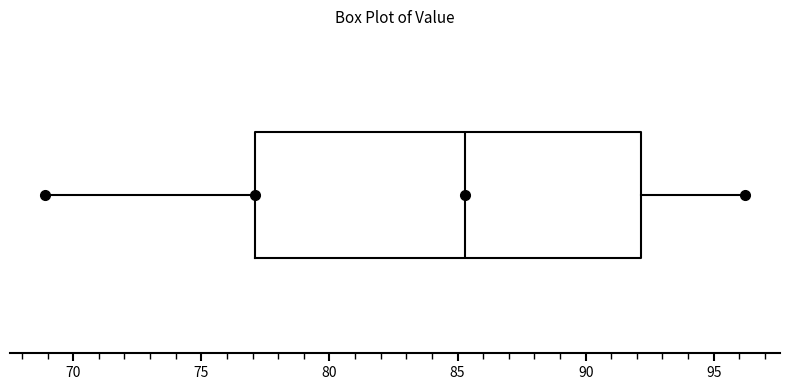

Read this box plot against the x-axis: the position of the median line, the range covered by the box, and the ends of both whiskers. The values are not printed on the chart, so give them approximately, as read against the axis.

median 85.5, box 77.0 to 92.0, whiskers 69.0 to 96.0